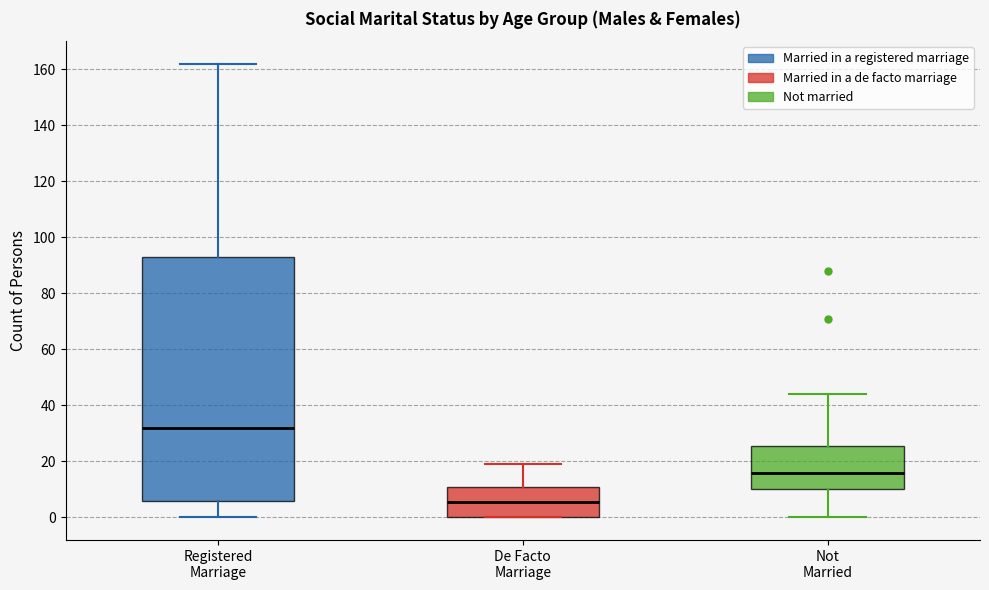

Reading left to right, transcribe this box plot: for each box, give where its median line is, the range the box spans, and where its two whiskers end, as read against the y-axis. The values are not printed on the chart, so give them approximately, as read against the axis.

Registered Marriage: median 32, box 6 to 94, whiskers 0 to 162
De Facto Marriage: median 6, box 0 to 10, whiskers 0 to 20
Not Married: median 16, box 10 to 26, whiskers 0 to 44